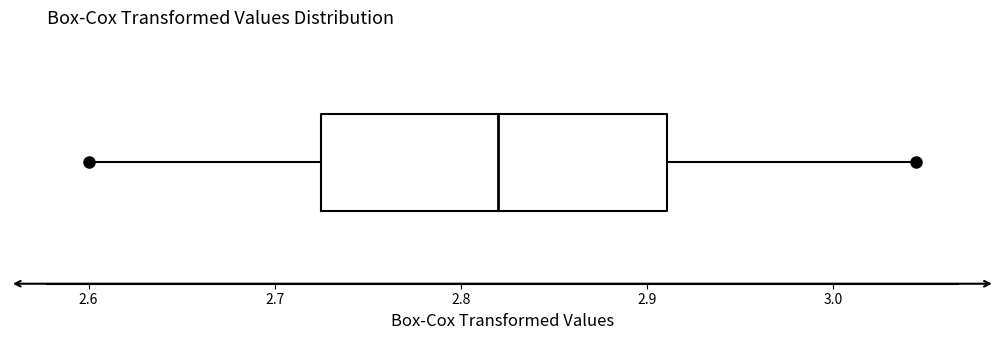

Where does the left whisker of the box end on the x-axis? The values are not printed on the chart, so give them approximately, as read against the axis.

2.60